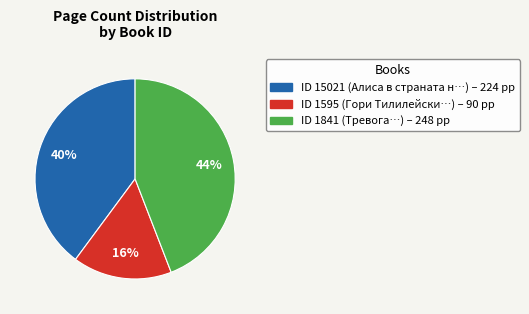

To the nearest percent, what is the average slice percentage?

33%